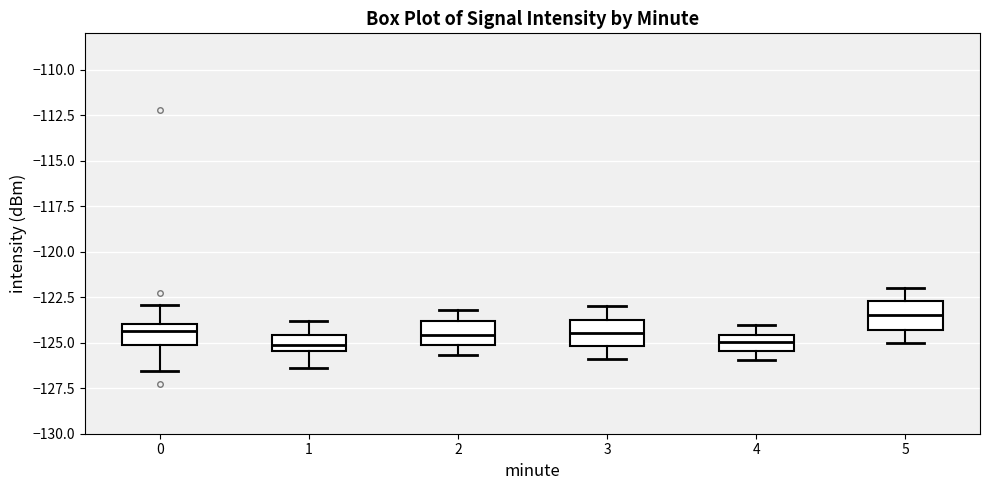

Reading left to right, read every box against the y-axis: the position of its median line, the range the box covers, and the ends of its whiskers. The values are not printed on the chart, so give them approximately, as read against the axis.

0: median -124.5, box -125.0 to -124.0, whiskers -126.5 to -123.0
1: median -125.0, box -125.5 to -124.5, whiskers -126.5 to -124.0
2: median -124.5, box -125.0 to -124.0, whiskers -125.5 to -123.0
3: median -124.5, box -125.0 to -123.5, whiskers -126.0 to -123.0
4: median -125.0, box -125.5 to -124.5, whiskers -126.0 to -124.0
5: median -123.5, box -124.5 to -122.5, whiskers -125.0 to -122.0